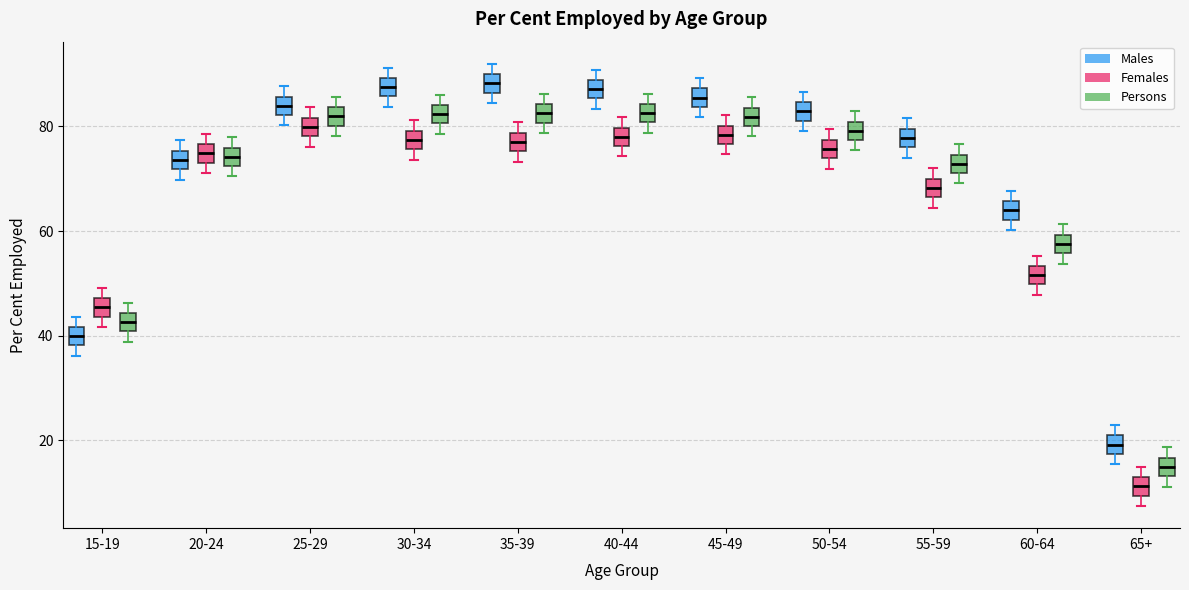

Reading left to right, read every box against the y-axis: the position of its median line, the range the box covers, and the ends of its whiskers. The values are not printed on the chart, so give them approximately, as read against the axis.

15-19 (Males): median 40, box 38 to 42, whiskers 36 to 44
15-19 (Females): median 46, box 44 to 48, whiskers 42 to 50
15-19 (Persons): median 42, box 40 to 44, whiskers 38 to 46
20-24 (Males): median 74, box 72 to 76, whiskers 70 to 78
20-24 (Females): median 74 (inside the box), box 74 to 76, whiskers 72 to 78
20-24 (Persons): median 74, box 72 to 76, whiskers 70 to 78
25-29 (Males): median 84, box 82 to 86, whiskers 80 to 88
25-29 (Females): median 80, box 78 to 82, whiskers 76 to 84
25-29 (Persons): median 82, box 80 to 84, whiskers 78 to 86
30-34 (Males): median 88, box 86 to 90, whiskers 84 to 92
30-34 (Females): median 78, box 76 to 80, whiskers 74 to 82
30-34 (Persons): median 82, box 80 to 84, whiskers 78 to 86
35-39 (Males): median 88, box 86 to 90, whiskers 84 to 92
35-39 (Females): median 76 (inside the box), box 76 to 78, whiskers 74 to 80
35-39 (Persons): median 82, box 80 to 84, whiskers 78 to 86
40-44 (Males): median 88 (inside the box), box 86 to 88, whiskers 84 to 90
40-44 (Females): median 78, box 76 to 80, whiskers 74 to 82
40-44 (Persons): median 82, box 80 to 84, whiskers 78 to 86
45-49 (Males): median 86, box 84 to 88, whiskers 82 to 90
45-49 (Females): median 78, box 76 to 80, whiskers 74 to 82
45-49 (Persons): median 82, box 80 to 84, whiskers 78 to 86
50-54 (Males): median 82 (inside the box), box 82 to 84, whiskers 80 to 86
50-54 (Females): median 76, box 74 to 78, whiskers 72 to 80
50-54 (Persons): median 80 (inside the box), box 78 to 80, whiskers 76 to 82
55-59 (Males): median 78, box 76 to 80, whiskers 74 to 82
55-59 (Females): median 68, box 66 to 70, whiskers 64 to 72
55-59 (Persons): median 72 (inside the box), box 72 to 74, whiskers 70 to 76
60-64 (Males): median 64, box 62 to 66, whiskers 60 to 68
60-64 (Females): median 52, box 50 to 54, whiskers 48 to 56
60-64 (Persons): median 58, box 56 to 60, whiskers 54 to 62
65+ (Males): median 20 (inside the box), box 18 to 20, whiskers 16 to 22
65+ (Females): median 12 (inside the box), box 10 to 12, whiskers 8 to 14
65+ (Persons): median 14 (inside the box), box 14 to 16, whiskers 12 to 18